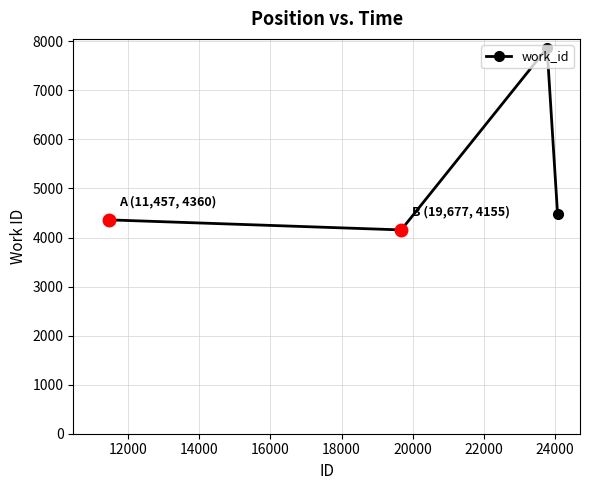

Is this an area chart (filled region under the line)?

No